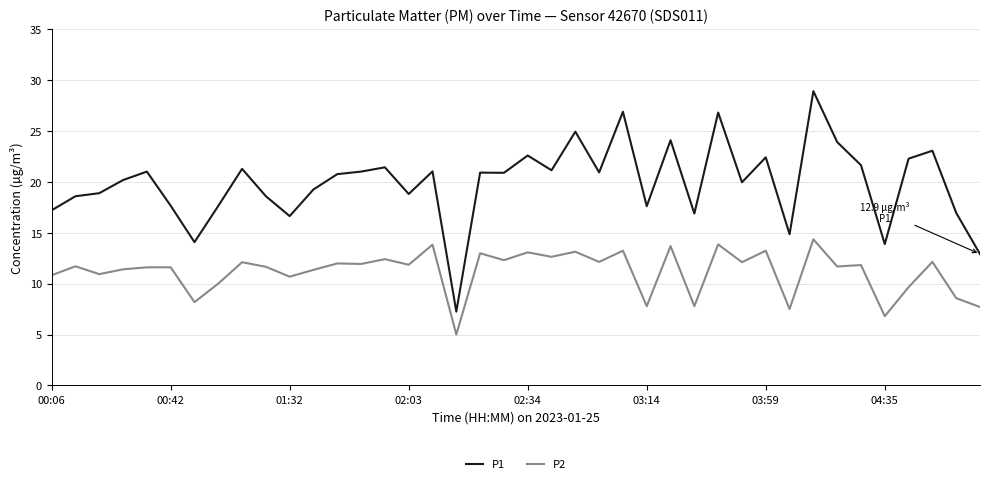

Rank the series by their maximum value, from highest to lowest.

P1, P2